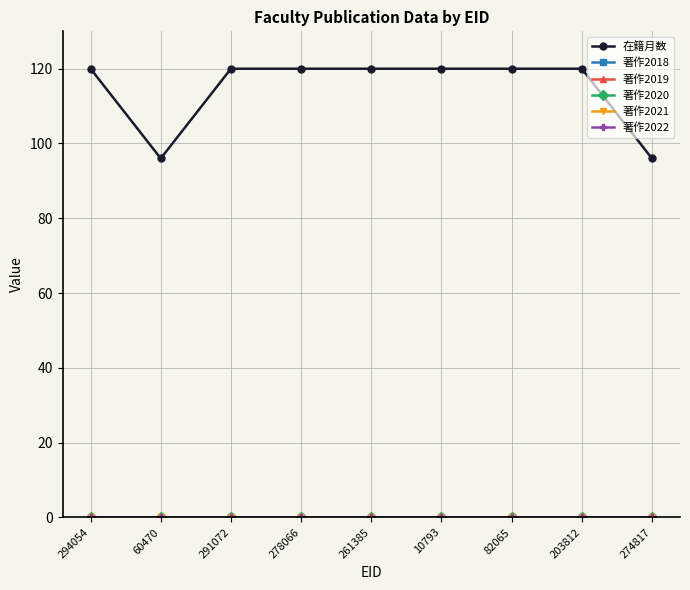

True or false: 著作2020 and 在籍月数 intersect in this chart.

False